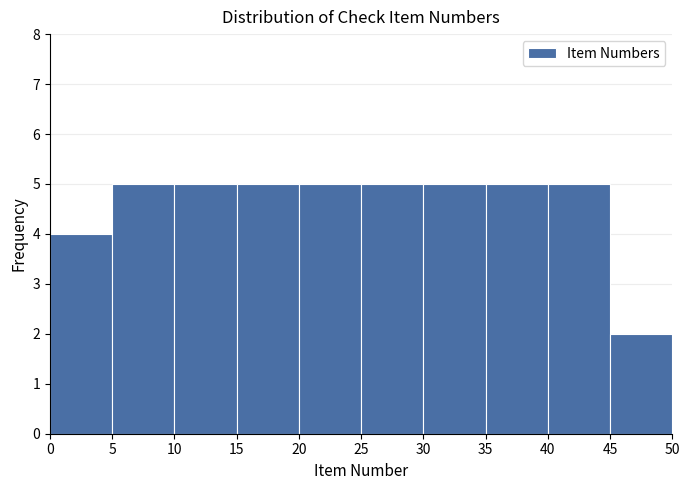

How tall is the bar that spans 35 to 40 on the x-axis? The values are not printed on the chart, so give them approximately, as read against the axis.

5